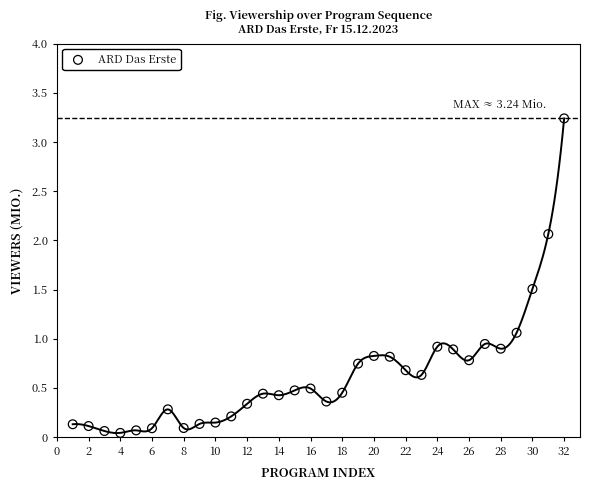

What is the range of Y values (max minus min)?

3.2